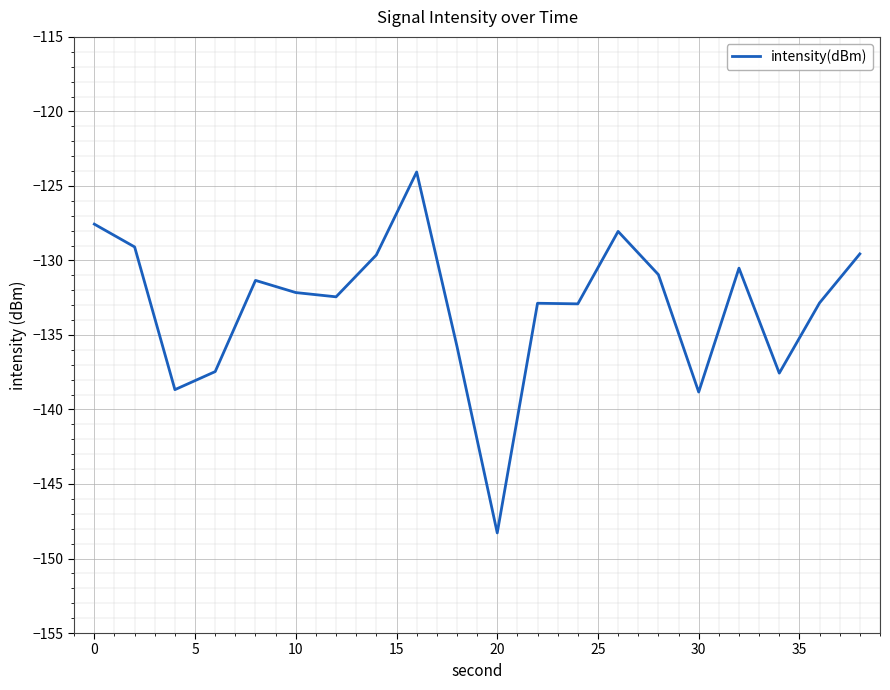

What is the maximum value shown in the chart?

-124.1